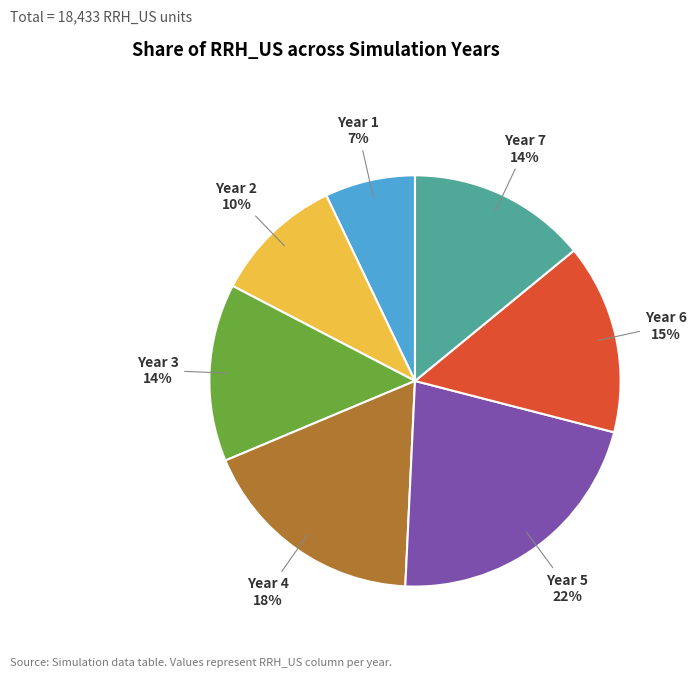

Is Year 5 the majority of the pie?

No